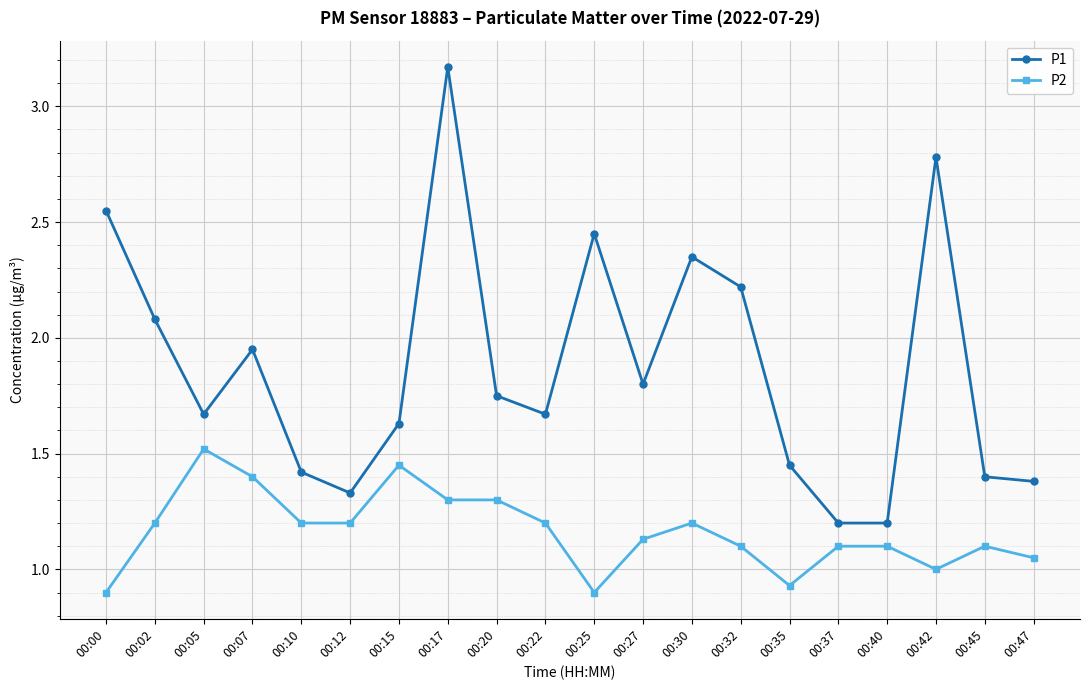

What is the difference between the maximum and second lowest values in the P1 series?

2.0